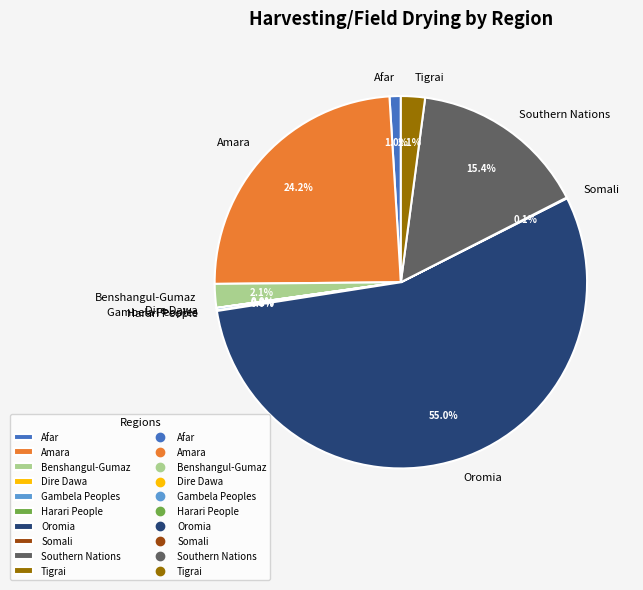

Is Oromia the majority of the pie?

Yes